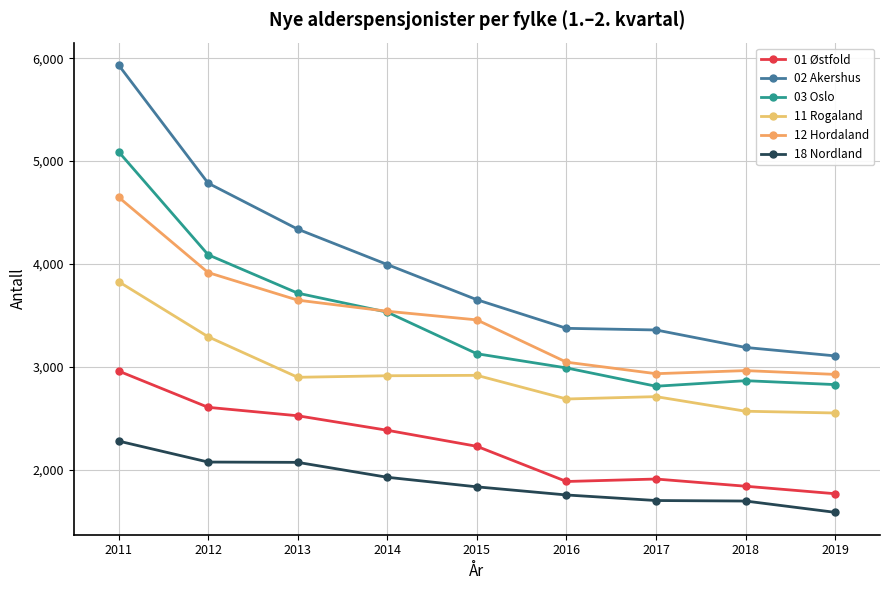

What is the sum of all 18 Nordland values?

16916